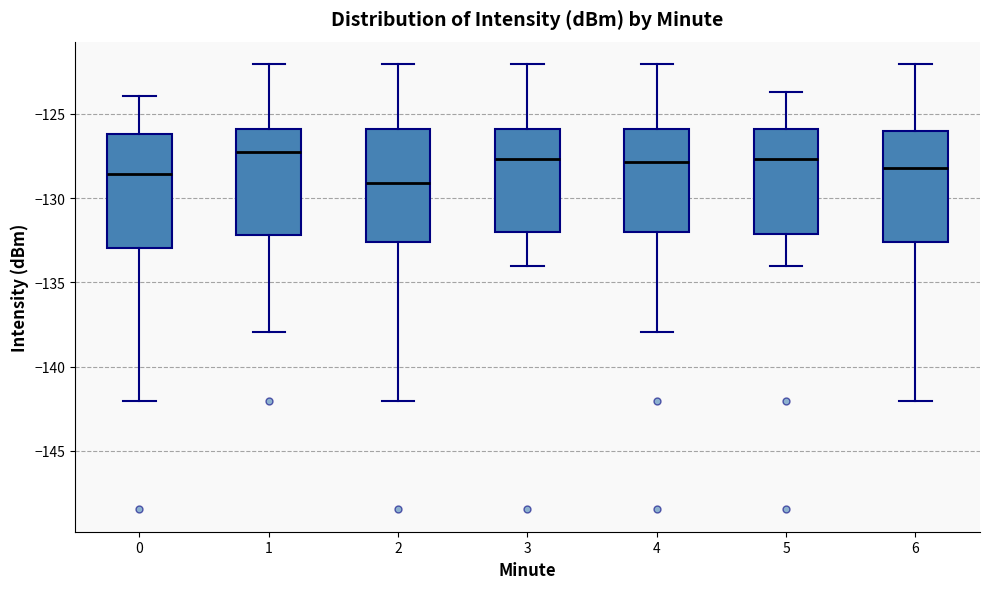

Where does the lower whisker of the box at x = 4 end on the y-axis? The values are not printed on the chart, so give them approximately, as read against the axis.

-138.0